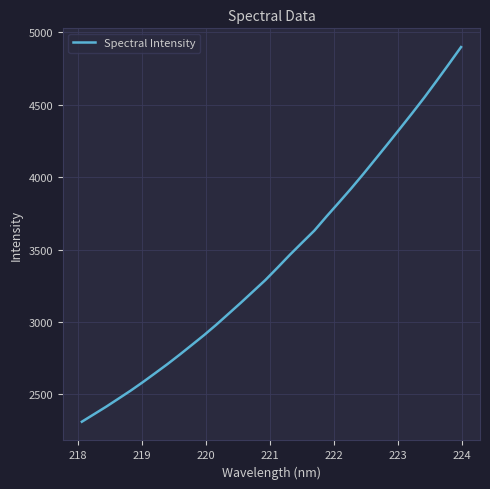

What is the minimum value shown in the chart?

2311.6